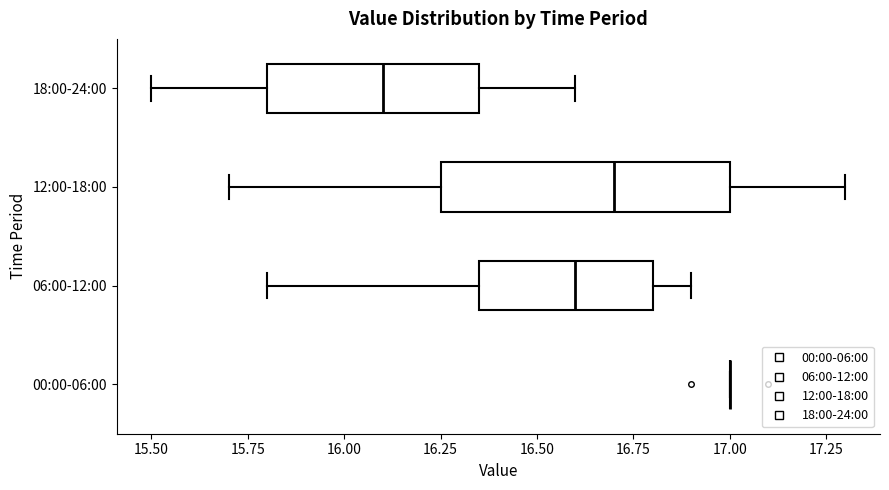

Reading bottom to top, read every box against the x-axis: the position of its median line, the range the box covers, and the ends of its whiskers. The values are not printed on the chart, so give them approximately, as read against the axis.

00:00-06:00: box collapsed to a line at 17.00, whiskers 17.00 to 17.00
06:00-12:00: median 16.60, box 16.35 to 16.80, whiskers 15.80 to 16.90
12:00-18:00: median 16.70, box 16.25 to 17.00, whiskers 15.70 to 17.30
18:00-24:00: median 16.10, box 15.80 to 16.35, whiskers 15.50 to 16.60